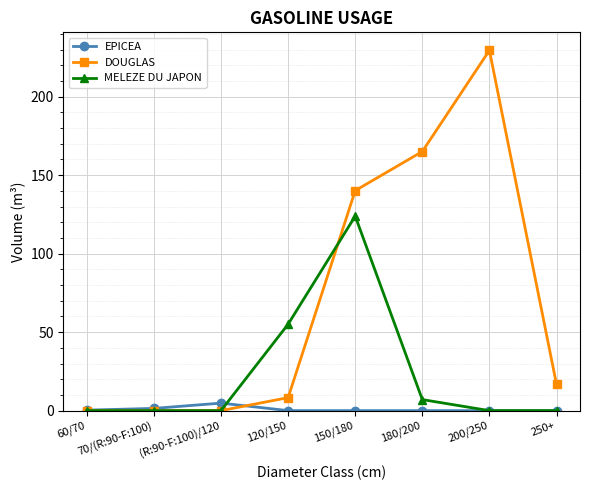

Count the number of data series in this chart.

3